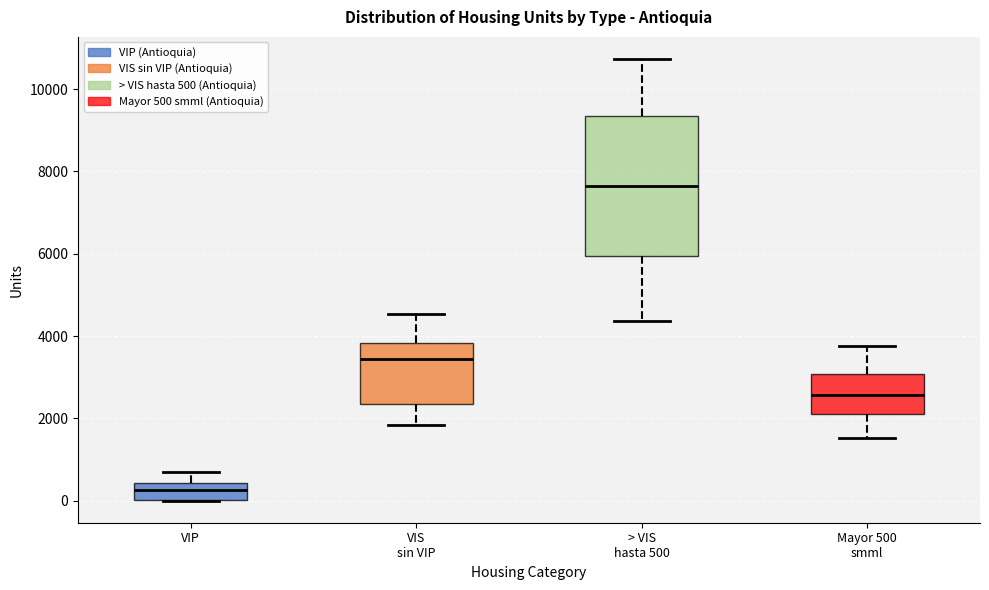

Which box is the tallest, from its lower edge to its upper edge?

> VIS hasta 500